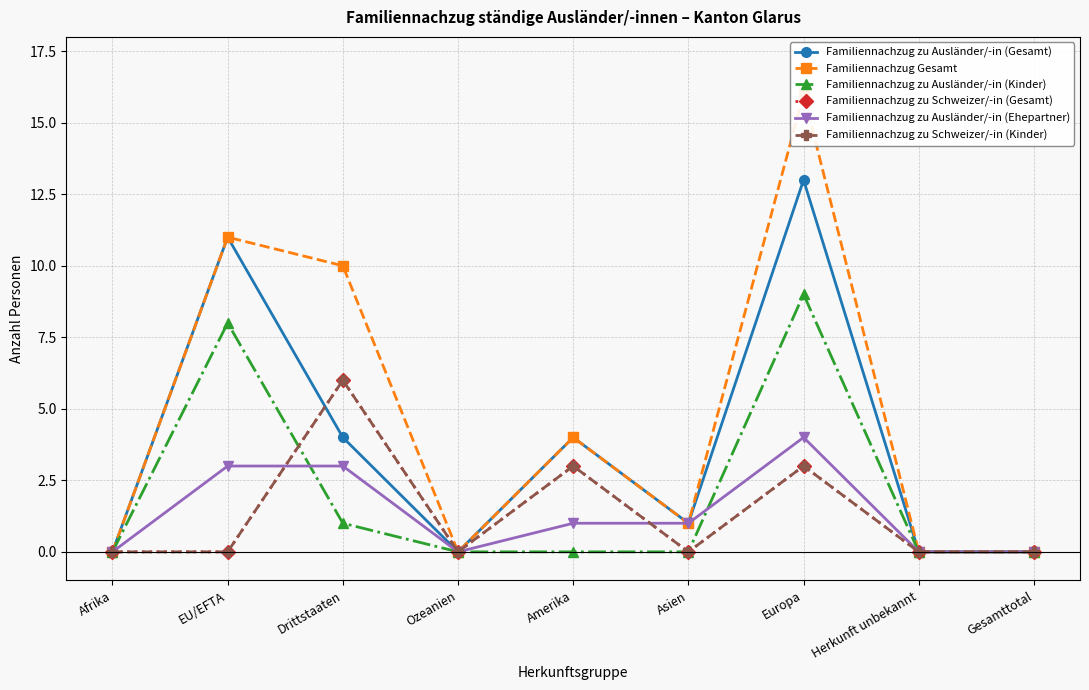

Which category has the lowest value across all series?

Afrika